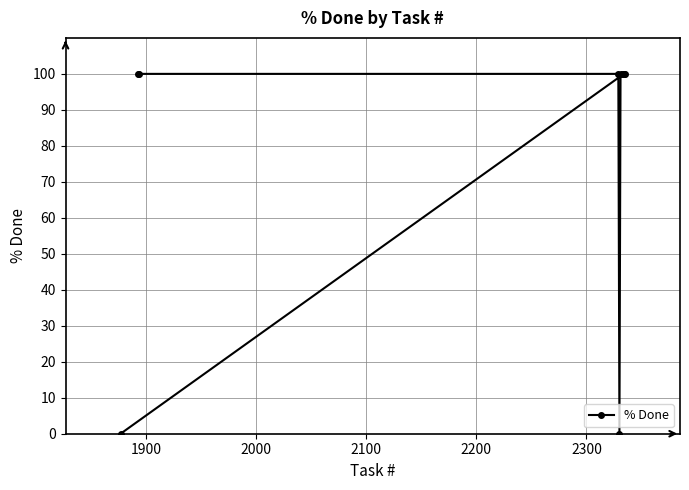

What is the greatest value displayed?

100